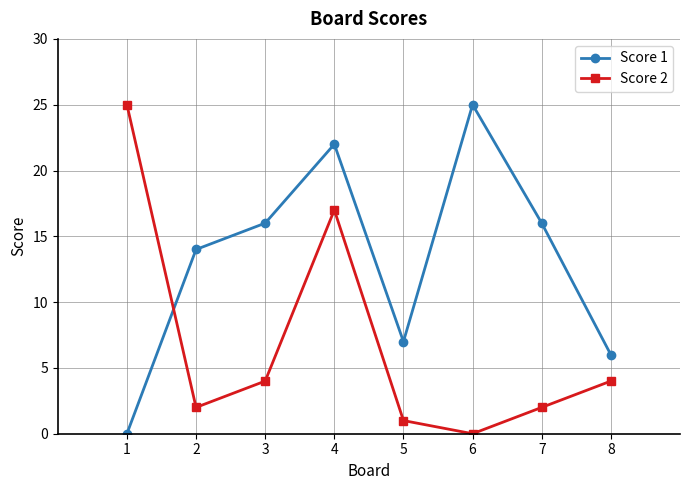

True or false: Score 1 has a value of 9 at 2.

False